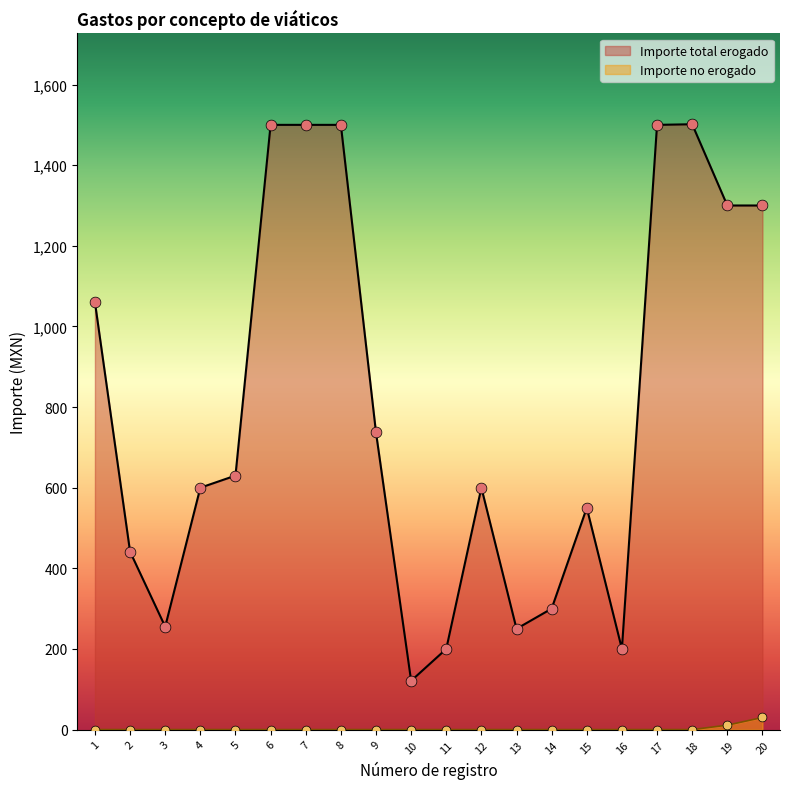

Which series has the largest Y range (max minus min)?

Importe total erogado